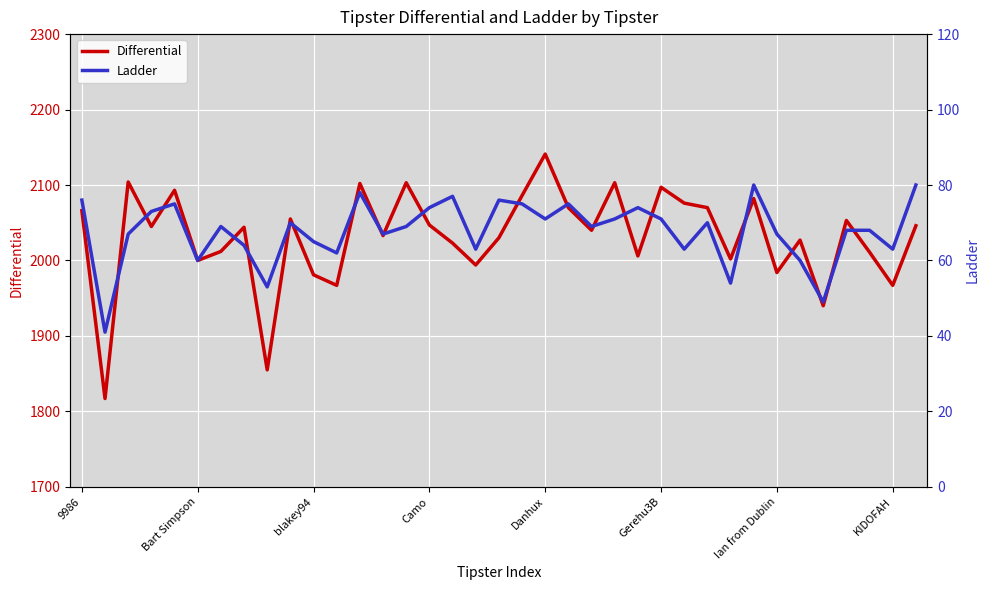

What is the label of the 30th point from the left?

29